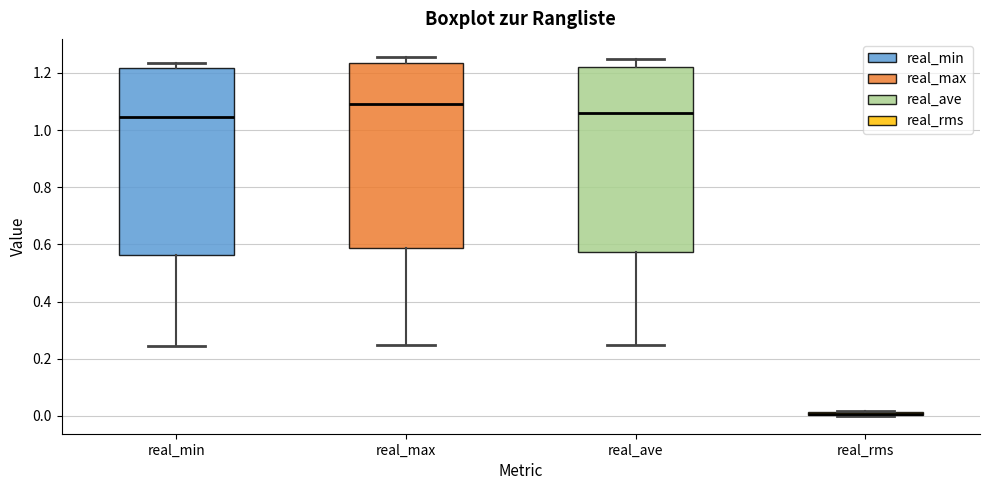

Where is the upper edge of the box for real_ave on the y-axis? The values are not printed on the chart, so give them approximately, as read against the axis.

1.22